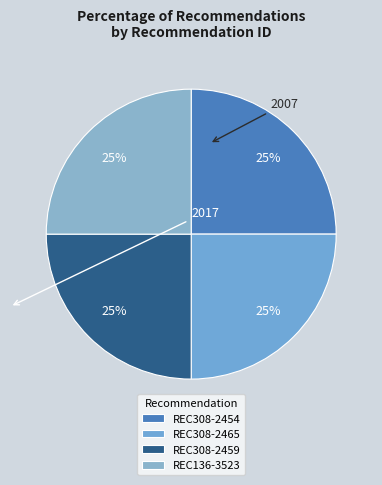

Is there a majority slice in this chart?

No